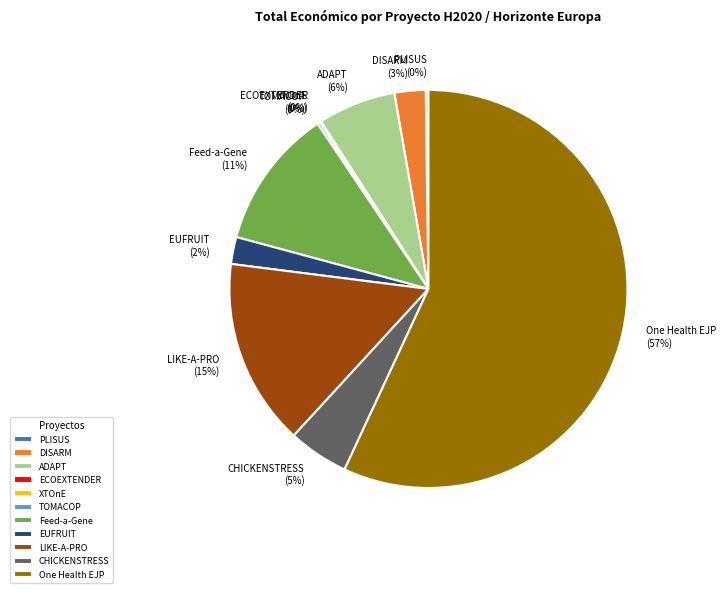

What percentage is the CHICKENSTRESS (5%) slice, to the nearest percent?

5%